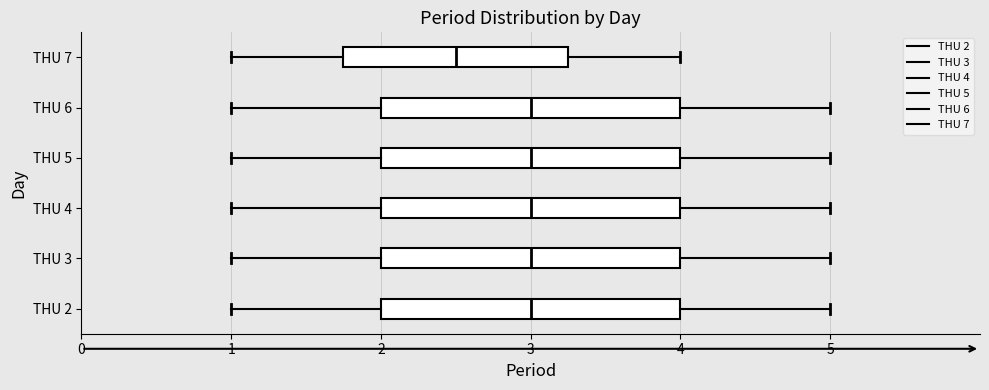

Where does the left whisker of the box for THU 5 end on the x-axis? The values are not printed on the chart, so give them approximately, as read against the axis.

1.0